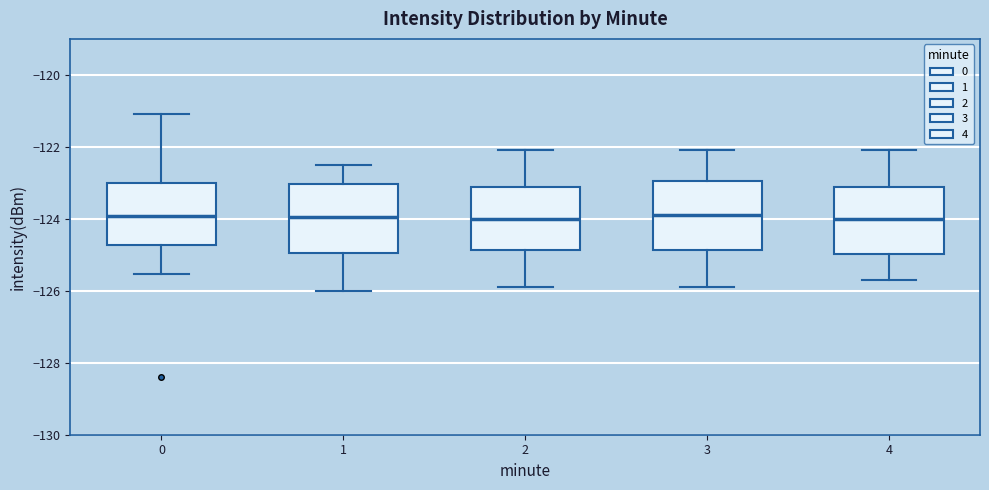

Where is the lower edge of the box at x = 4 on the y-axis? The values are not printed on the chart, so give them approximately, as read against the axis.

-125.0